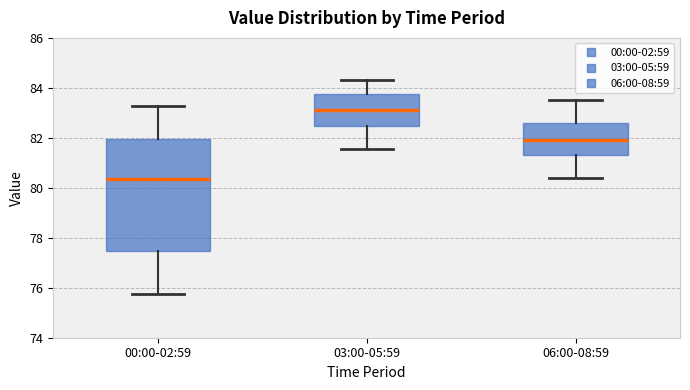

Which box's median line is the lowest?

00:00-02:59